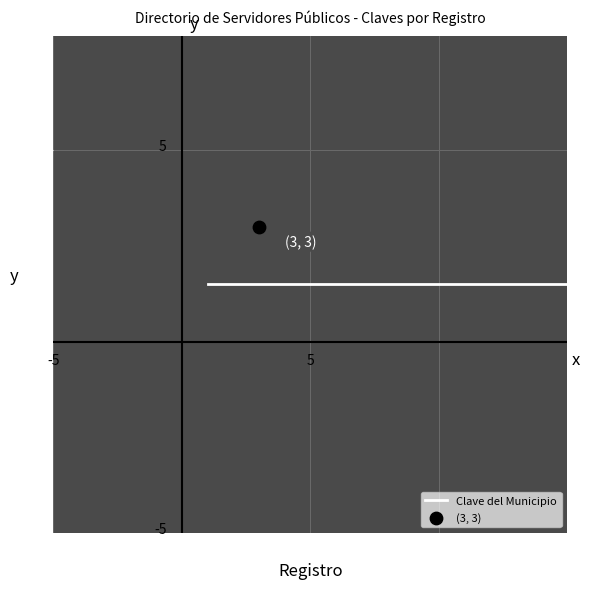

Which series has the largest total across all categories?

Clave del Municipio